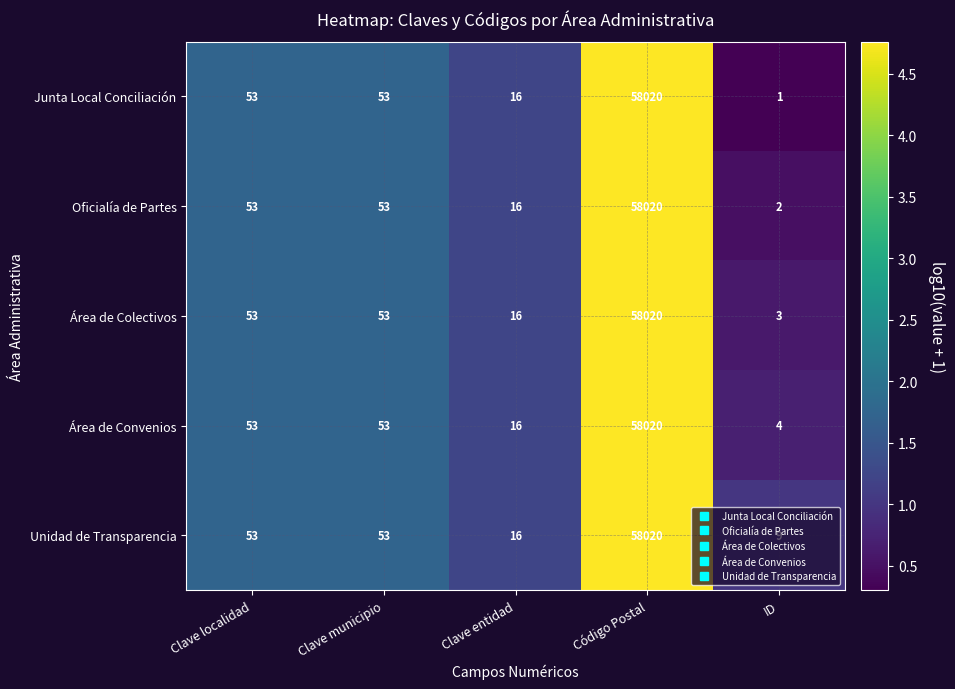

What value does the Área de Convenios series have at Clave localidad?

53